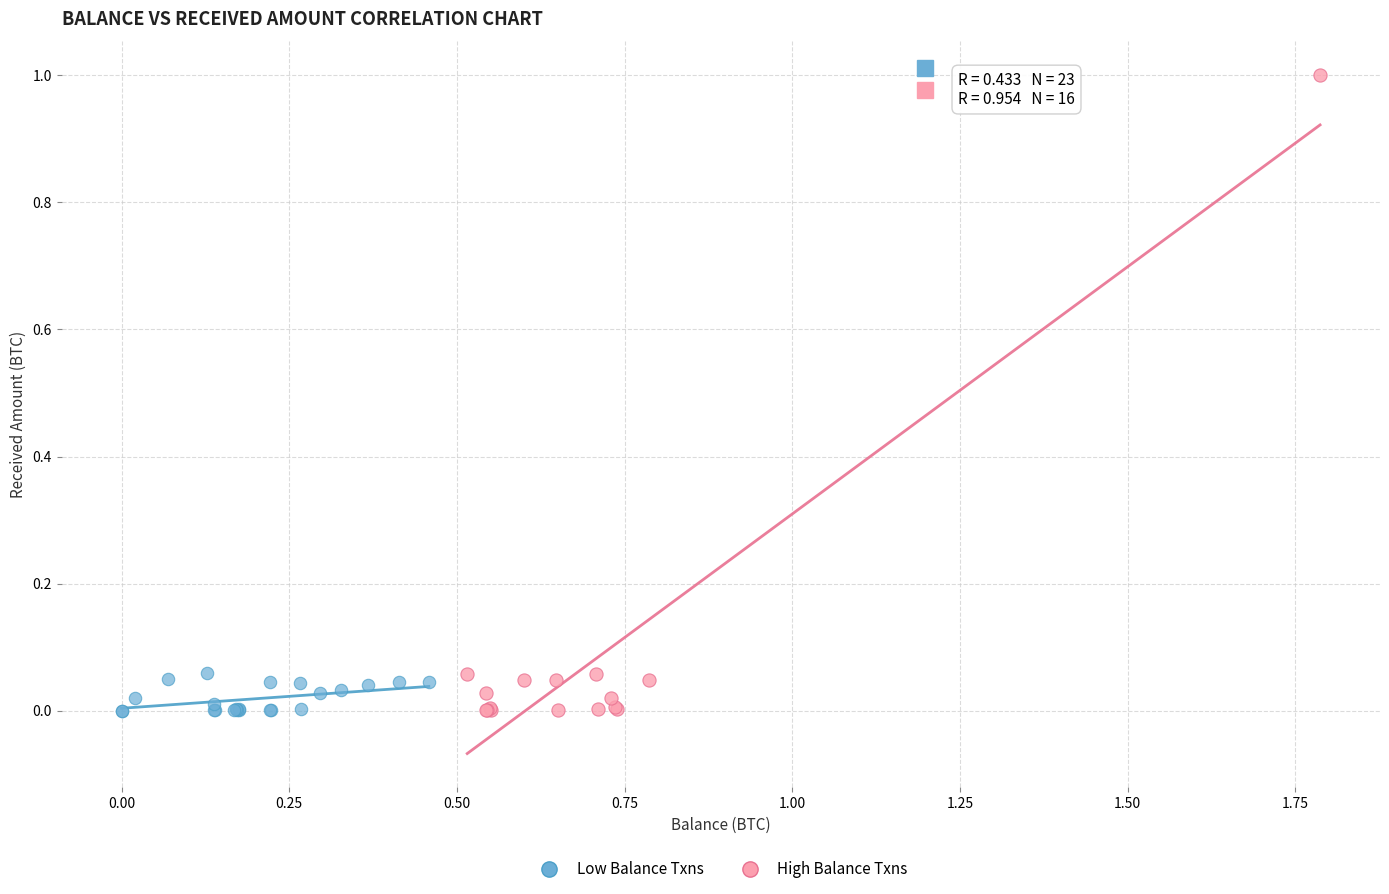

What are all the series names shown in the legend?

Low Balance Txns, High Balance Txns